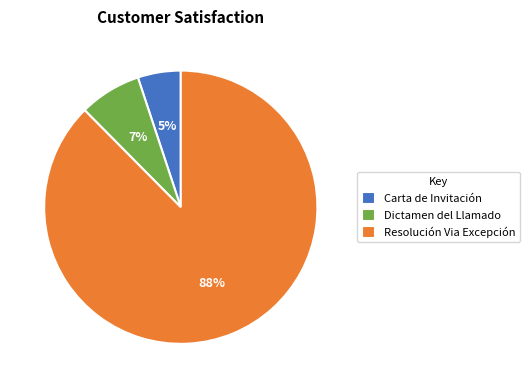

Do Dictamen del Llamado and Carta de Invitación together represent more than half of the pie?

No